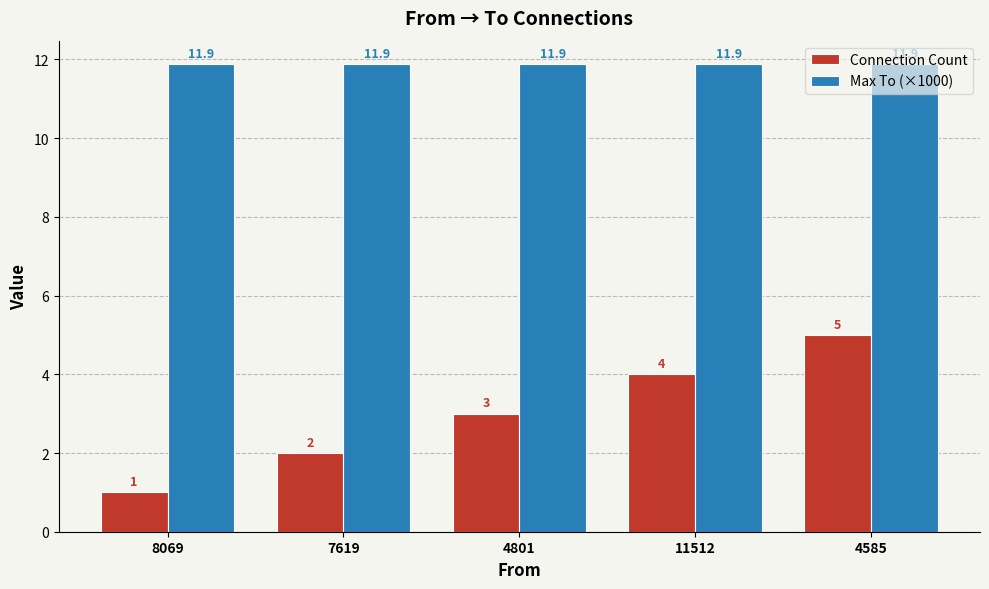

Which series changed the most between 7619 and 4801?

Connection Count